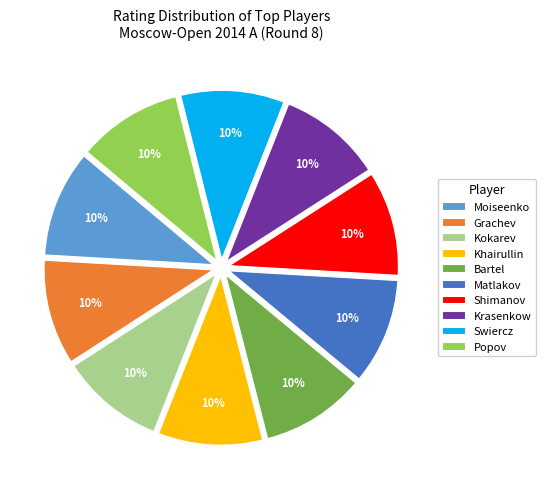

To the nearest percent, what portion does Grachev represent?

10%